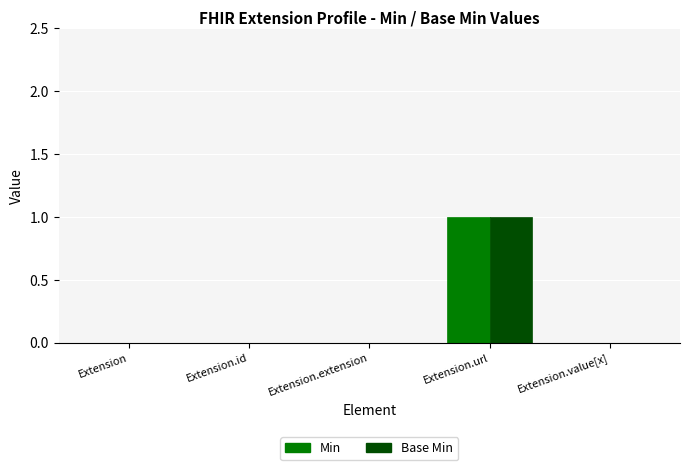

At which category is the sum across all series the highest?

Extension.url